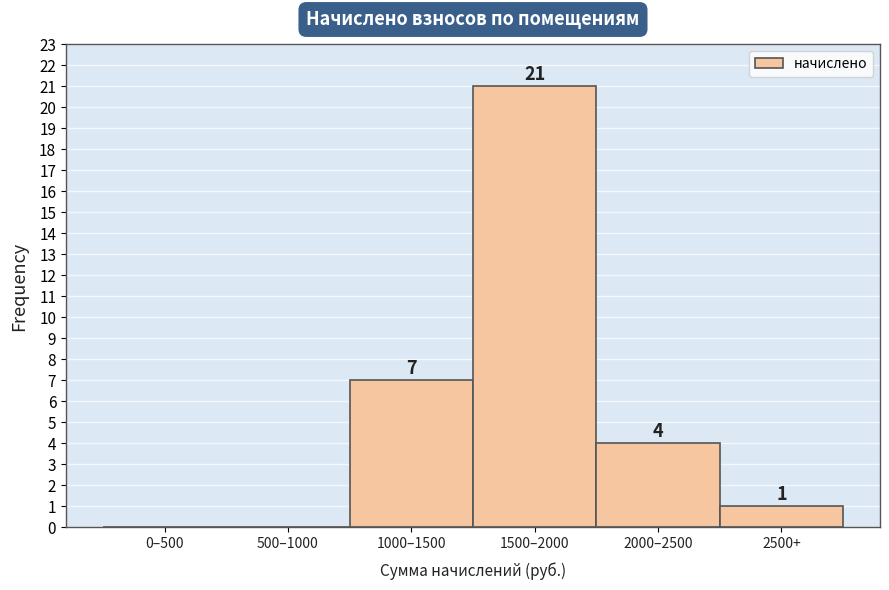

Reading left to right, list all the values displayed in this chart.

0–500=0	500–1000=0	1000–1500=7	1500–2000=21	2000–2500=4	2500+=1